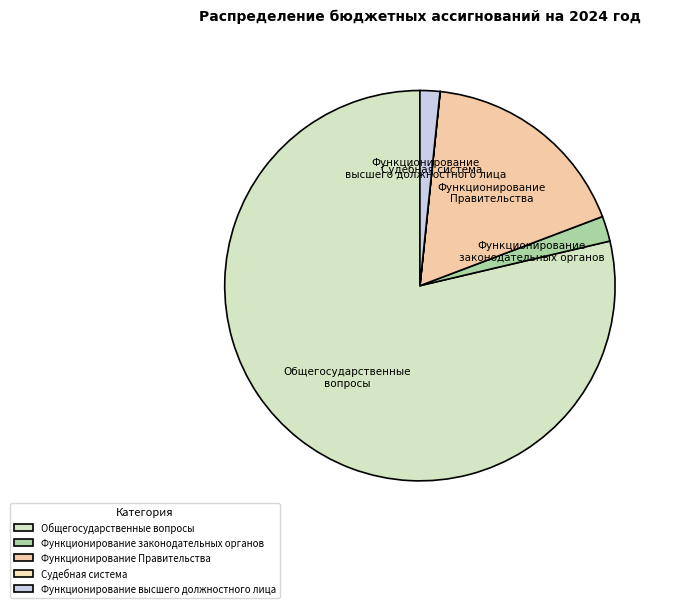

Approximately how many times larger is the value at Функционирование Правительства compared to Функционирование высшего должностного лица?

10.7